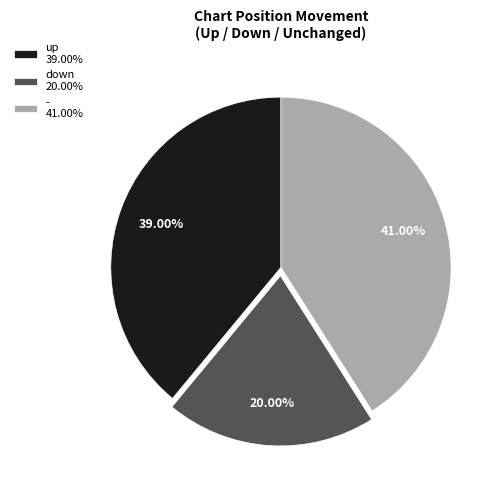

To the nearest percent, what portion does up represent?

39%